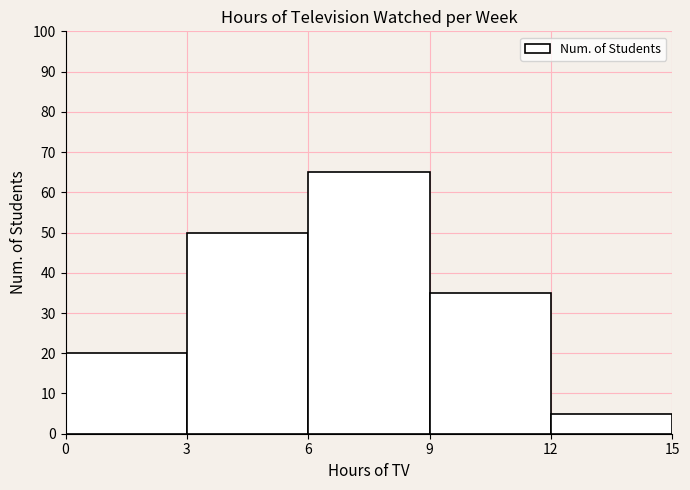

Reading left to right, list every bar in this chart as the range it spans on the x-axis followed by its height. The values are not printed on the chart, so give them approximately, as read against the axis.

0 to 3: 20
3 to 6: 50
6 to 9: 65
9 to 12: 35
12 to 15: 5